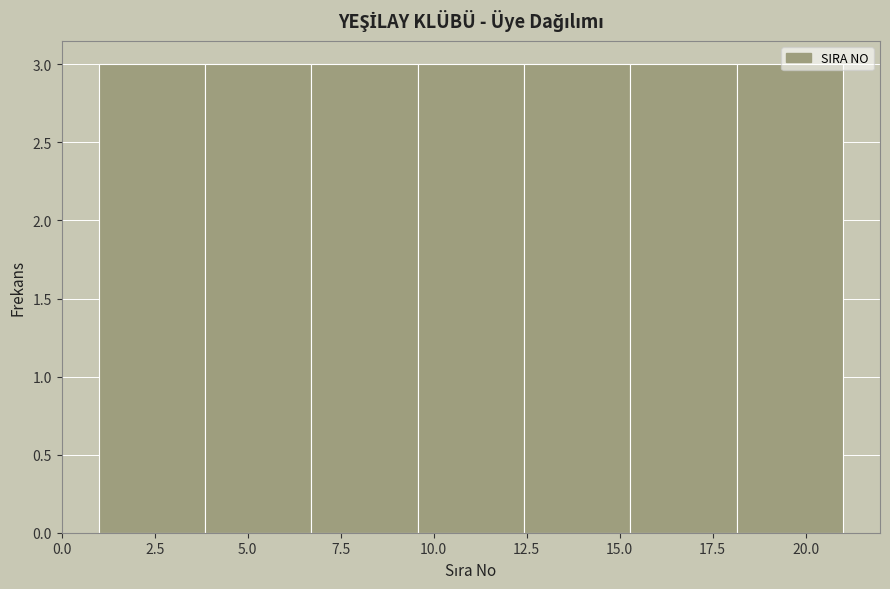

Reading left to right, transcribe this chart: for each bar, give the range it covers on the x-axis and its height. Neither the bar edges nor the heights are printed on the chart, so give them approximately, as read against the axes.

1.0 to 4.0: 3
4.0 to 6.5: 3
6.5 to 9.5: 3
9.5 to 12.5: 3
12.5 to 15.5: 3
15.5 to 18.0: 3
18.0 to 21.0: 3